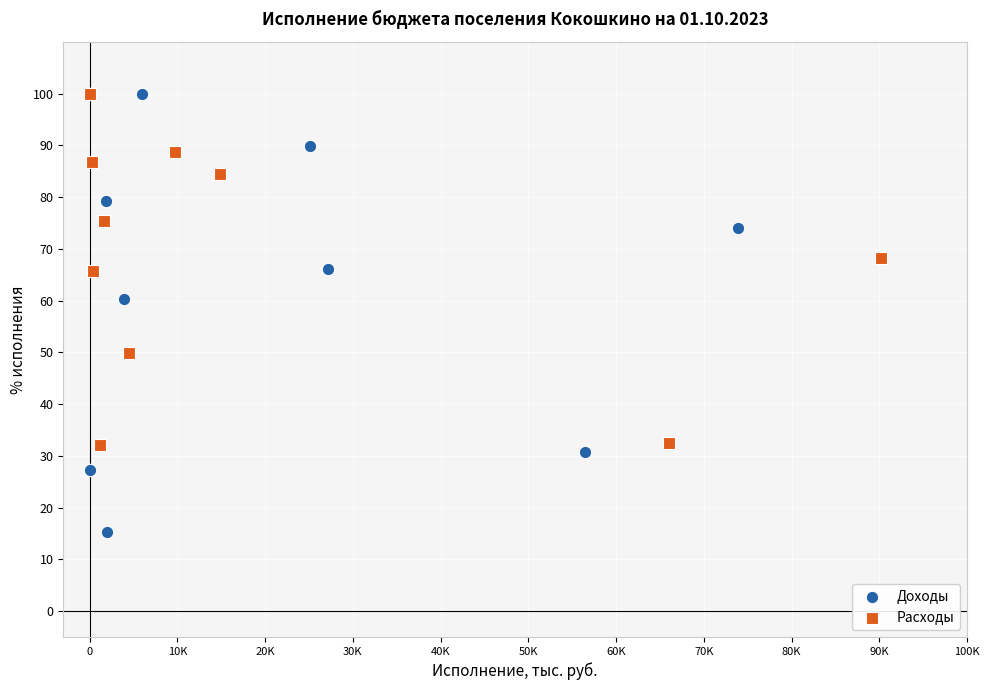

Which series contains the lowest Y value?

Доходы